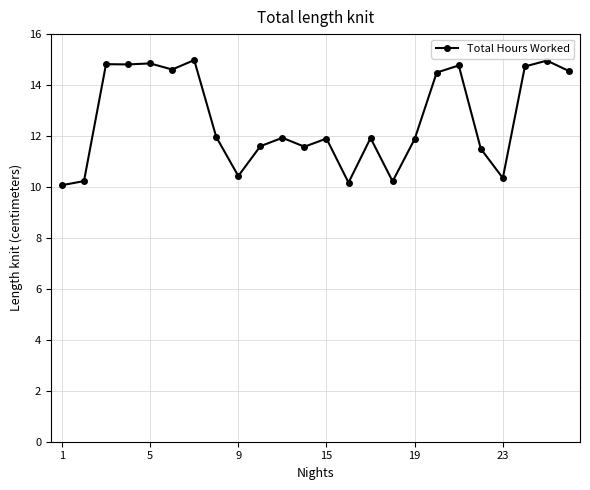

What is the average value?

12.6